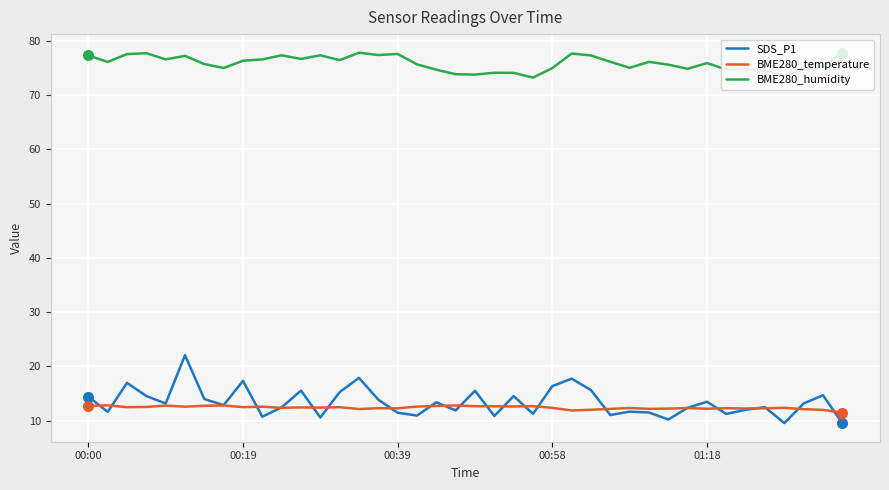

Which series has the largest range (max minus min)?

SDS_P1